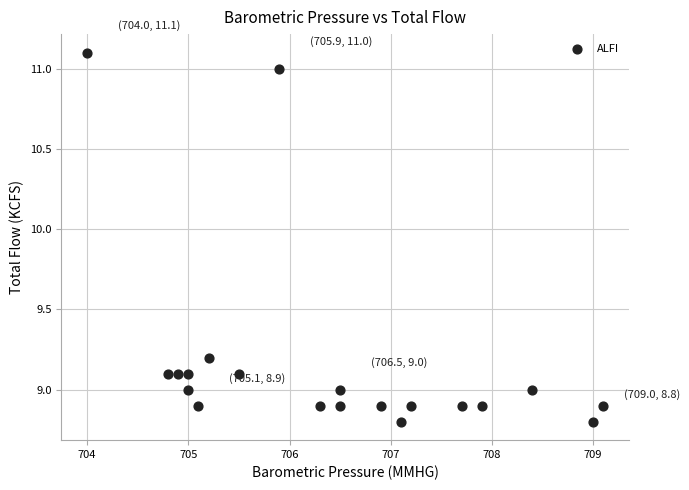

What is the range of X values (max minus min)?

5.1